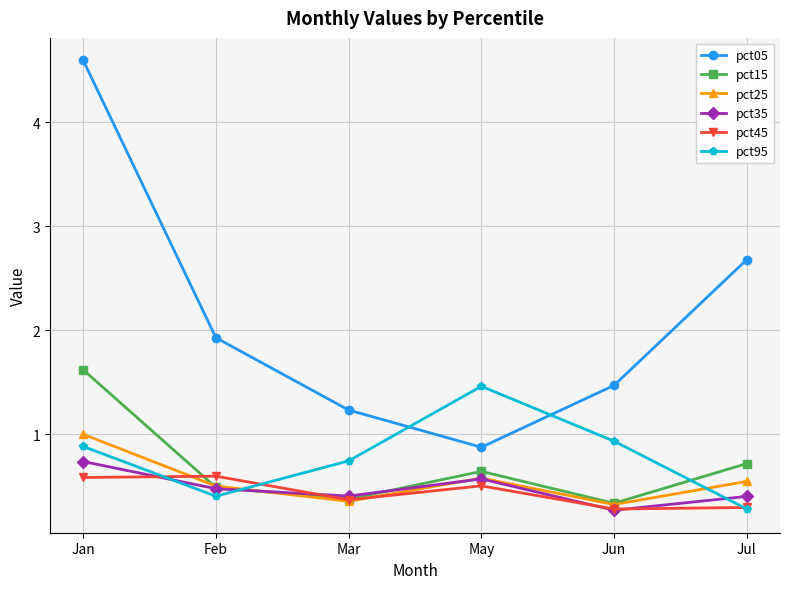

What is the minimum value shown in the chart?

0.3